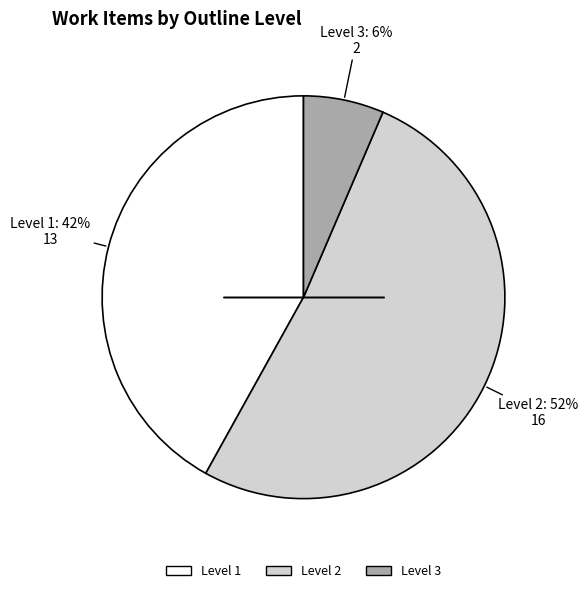

To the nearest percent, what is the combined percentage of Level 2 and Level 3?

58%